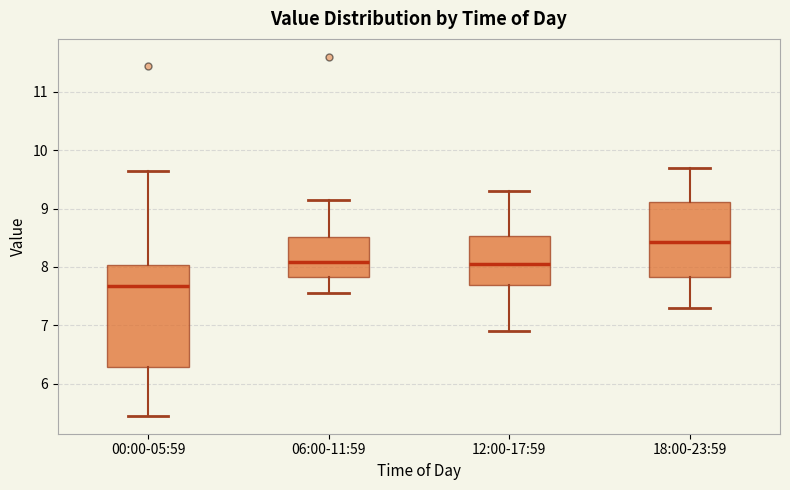

Reading left to right, read every box against the y-axis: the position of its median line, the range the box covers, and the ends of its whiskers. The values are not printed on the chart, so give them approximately, as read against the axis.

00:00-05:59: median 7.7, box 6.3 to 8.0, whiskers 5.5 to 9.7
06:00-11:59: median 8.1, box 7.8 to 8.5, whiskers 7.6 to 9.2
12:00-17:59: median 8.1, box 7.7 to 8.5, whiskers 6.9 to 9.3
18:00-23:59: median 8.4, box 7.8 to 9.1, whiskers 7.3 to 9.7